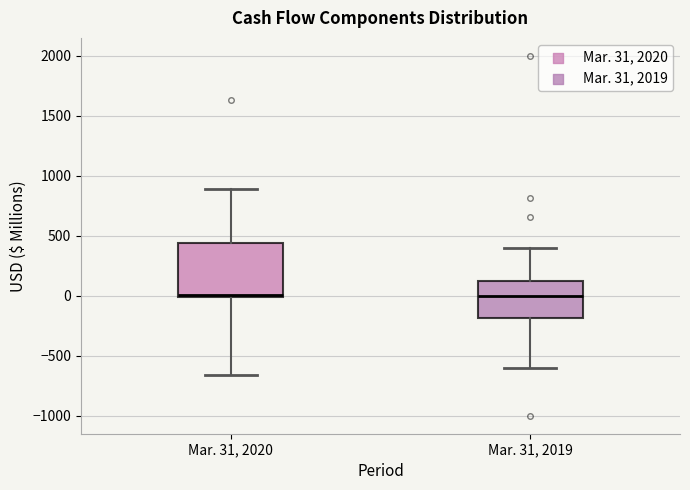

Where does the upper whisker of the box for Mar. 31, 2020 end on the y-axis? The values are not printed on the chart, so give them approximately, as read against the axis.

900